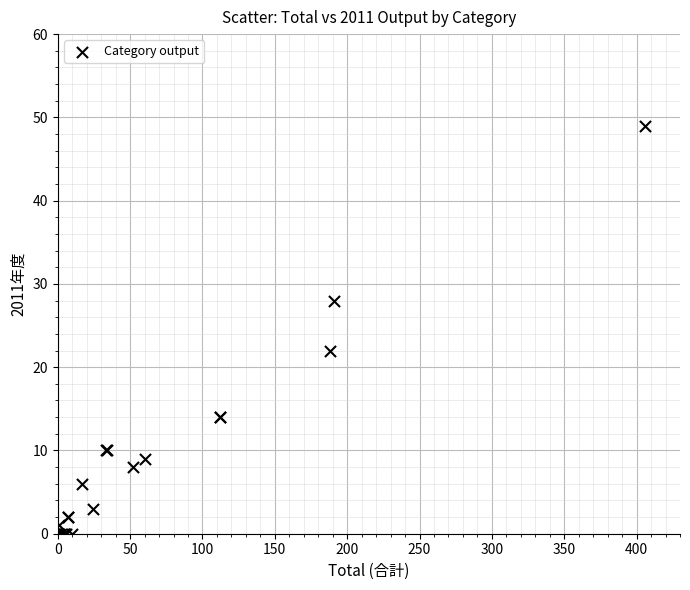

What Y value in the scatter plot is closest to 24?

22